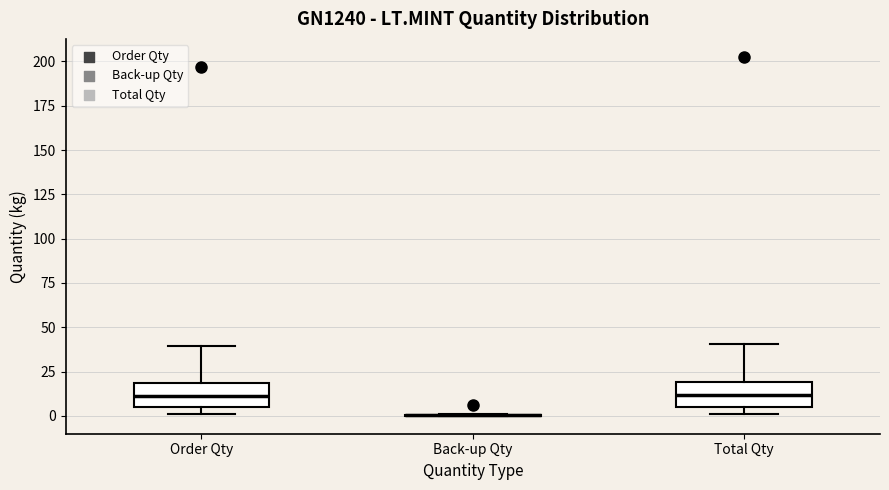

Where is the lower edge of the box for Order Qty on the y-axis? The values are not printed on the chart, so give them approximately, as read against the axis.

5